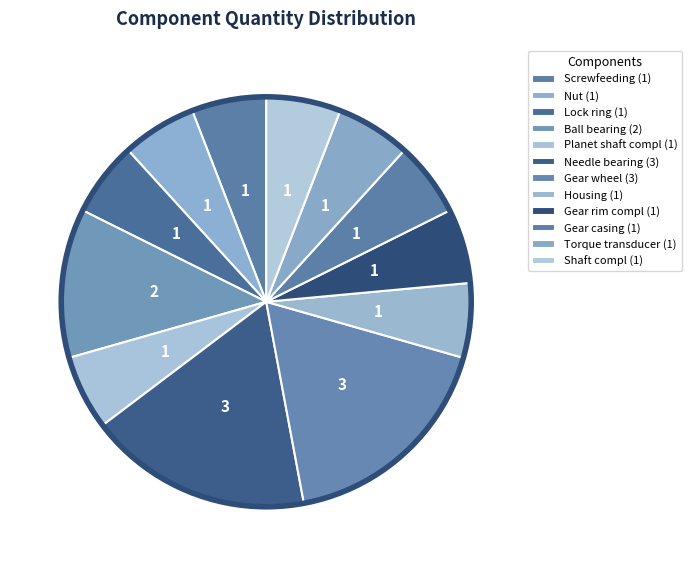

What is the ratio of the value at Housing to the value at Shaft compl?

1.0